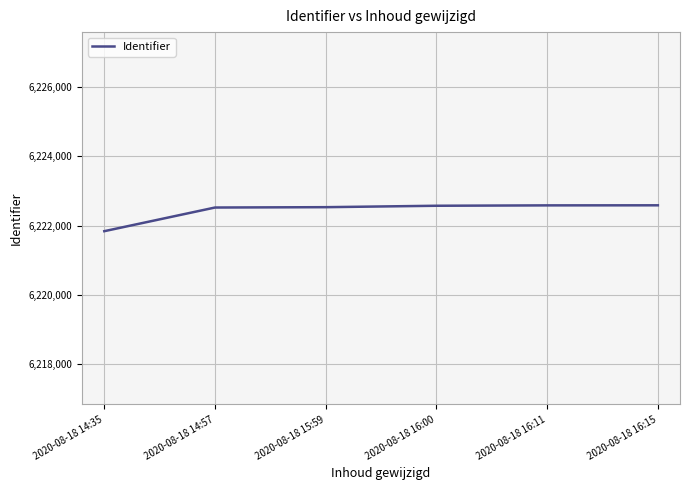

What is the sum of the values at 2020-08-18 16:15 and 2020-08-18 16:11?

12445174